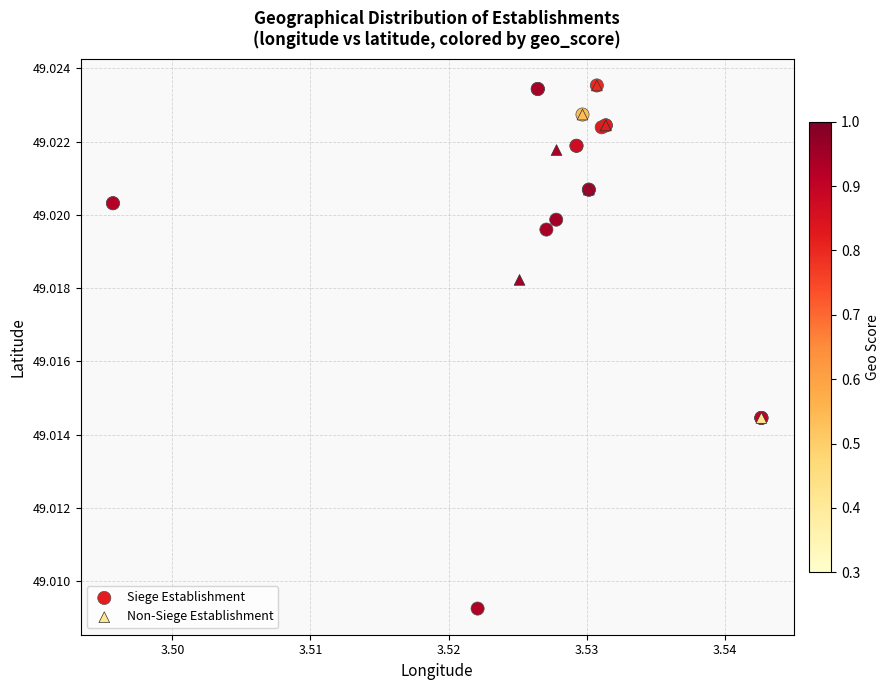

Which series reaches the minimum Y coordinate?

Siege Establishment